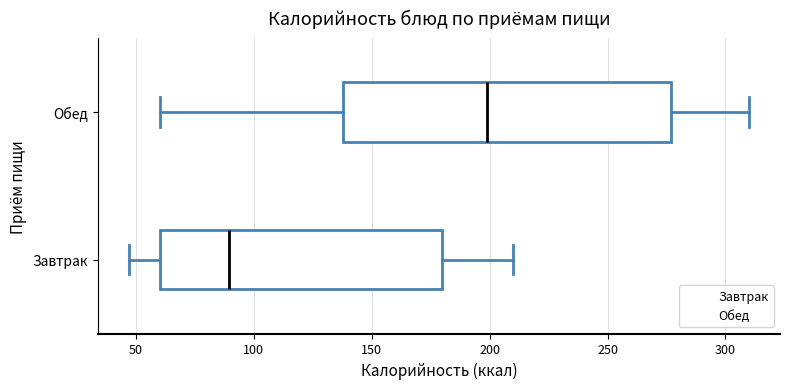

Reading bottom to top, read every box against the x-axis: the position of its median line, the range the box covers, and the ends of its whiskers. The values are not printed on the chart, so give them approximately, as read against the axis.

Завтрак: median 90, box 60 to 180, whiskers 45 to 210
Обед: median 200, box 140 to 275, whiskers 60 to 310